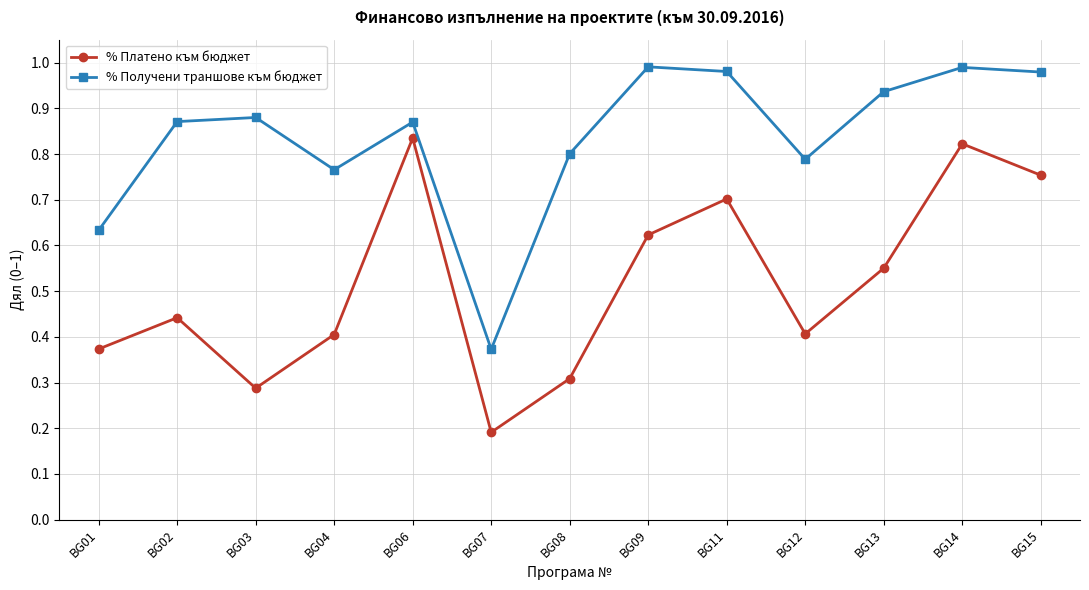

Is the value of % Получени траншове към бюджет at BG07 greater than the value of % Платено към бюджет at BG13?

No